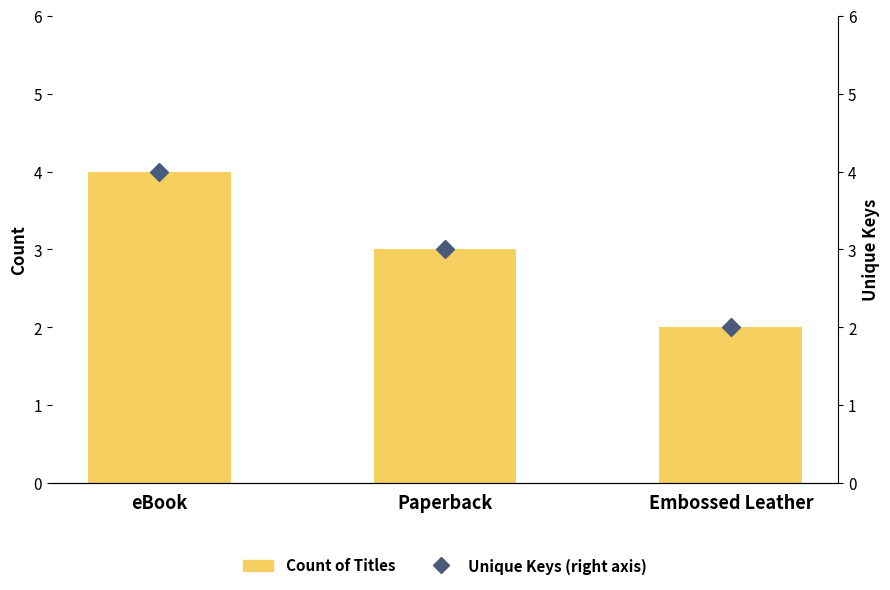

How many categories are shown in the chart?

3